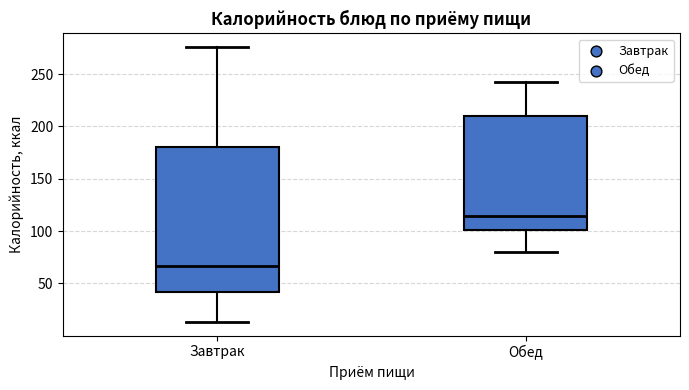

Reading left to right, transcribe this box plot: for each box, give where its median line is, the range the box spans, and where its two whiskers end, as read against the y-axis. The values are not printed on the chart, so give them approximately, as read against the axis.

Завтрак: median 65, box 40 to 180, whiskers 15 to 275
Обед: median 115, box 100 to 210, whiskers 80 to 240